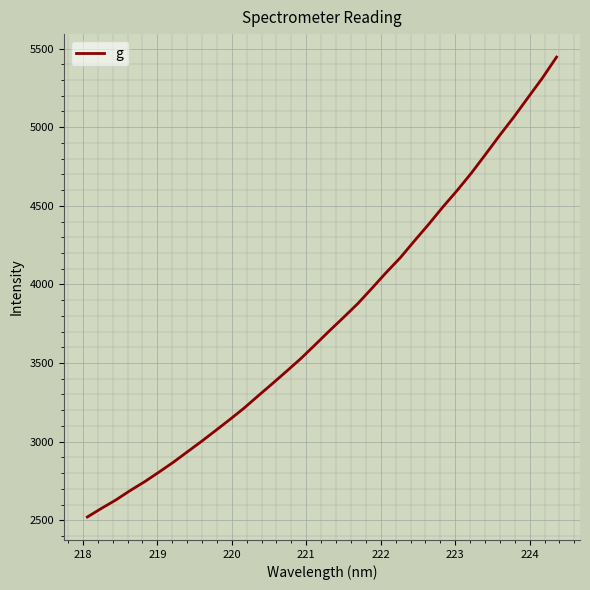

What is the smallest value displayed?

2521.0